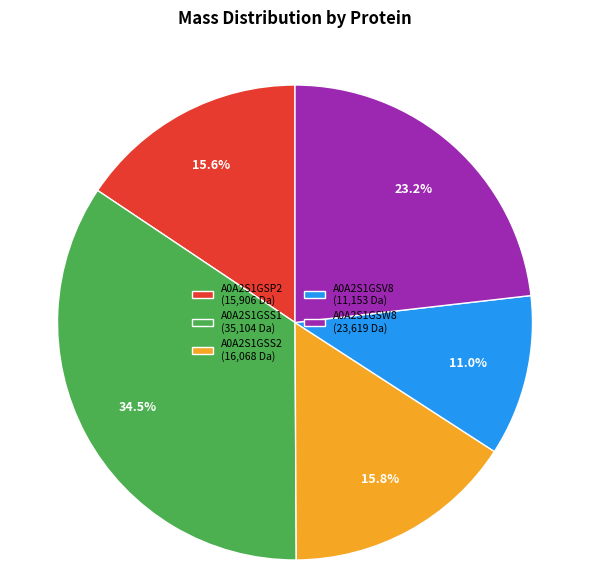

Combined, do A0A2S1GSS2 and A0A2S1GSV8 account for over 50%?

No